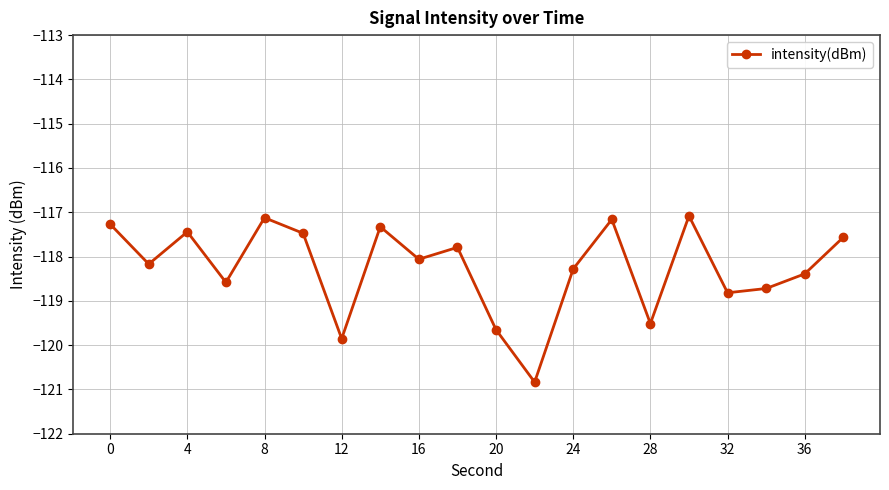

What is the greatest value displayed?

-117.1